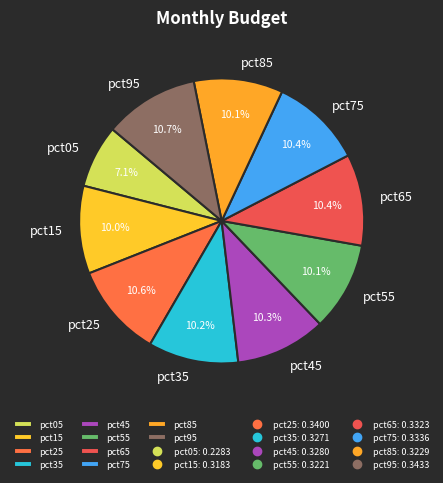

What percentage is NOT represented by pct25?

89.4%